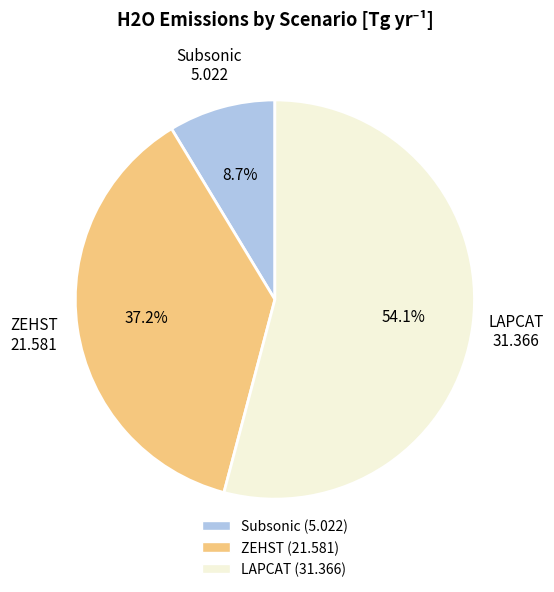

Combined, what portion of the pie is ZEHST and LAPCAT?

91.3%